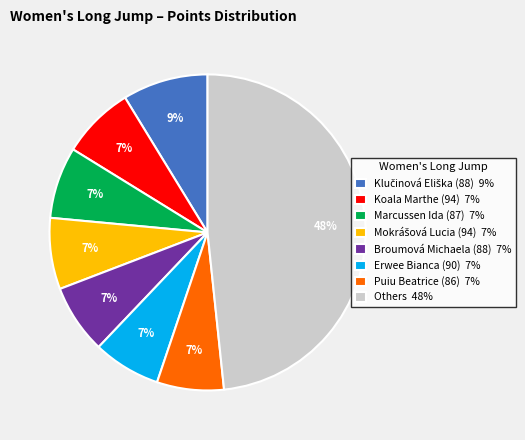

To the nearest percent, what is the difference between the Others 48% and Broumová Michaela (88) 7% slice percentages?

41%